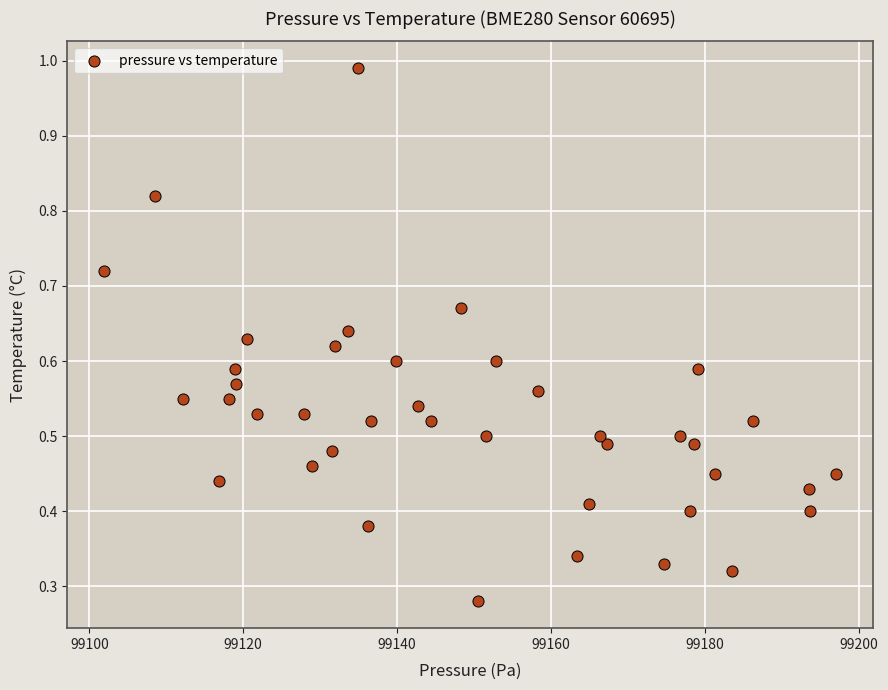

What is the range of X values (max minus min)?

95.1